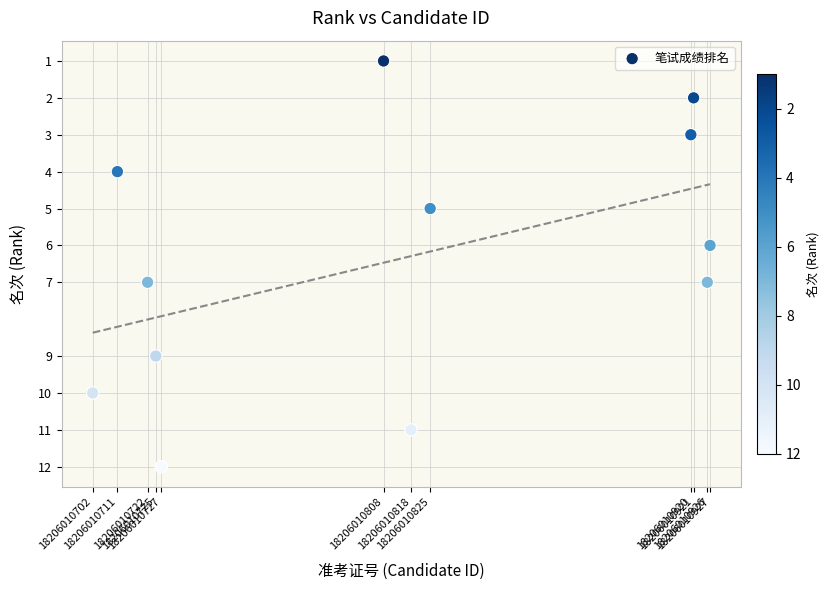

What is the range of Y values (max minus min)?

11